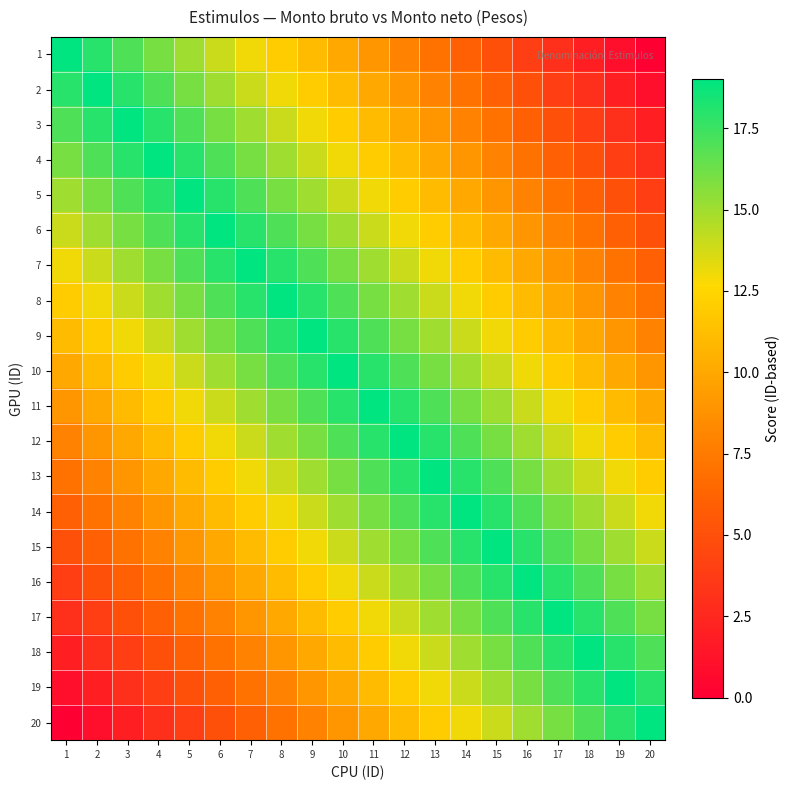

Reading right to left, what are all the values shown in this chart?

1: 20=0	19=1	18=2	17=3	16=4	15=5	14=6	13=7	12=8	11=9	10=10	9=11	8=12	7=13	6=14	5=15	4=16	3=17	2=18	1=19
2: 20=1	19=2	18=3	17=4	16=5	15=6	14=7	13=8	12=9	11=10	10=11	9=12	8=13	7=14	6=15	5=16	4=17	3=18	2=19	1=18
3: 20=2	19=3	18=4	17=5	16=6	15=7	14=8	13=9	12=10	11=11	10=12	9=13	8=14	7=15	6=16	5=17	4=18	3=19	2=18	1=17
4: 20=3	19=4	18=5	17=6	16=7	15=8	14=9	13=10	12=11	11=12	10=13	9=14	8=15	7=16	6=17	5=18	4=19	3=18	2=17	1=16
5: 20=4	19=5	18=6	17=7	16=8	15=9	14=10	13=11	12=12	11=13	10=14	9=15	8=16	7=17	6=18	5=19	4=18	3=17	2=16	1=15
6: 20=5	19=6	18=7	17=8	16=9	15=10	14=11	13=12	12=13	11=14	10=15	9=16	8=17	7=18	6=19	5=18	4=17	3=16	2=15	1=14
7: 20=6	19=7	18=8	17=9	16=10	15=11	14=12	13=13	12=14	11=15	10=16	9=17	8=18	7=19	6=18	5=17	4=16	3=15	2=14	1=13
8: 20=7	19=8	18=9	17=10	16=11	15=12	14=13	13=14	12=15	11=16	10=17	9=18	8=19	7=18	6=17	5=16	4=15	3=14	2=13	1=12
9: 20=8	19=9	18=10	17=11	16=12	15=13	14=14	13=15	12=16	11=17	10=18	9=19	8=18	7=17	6=16	5=15	4=14	3=13	2=12	1=11
10: 20=9	19=10	18=11	17=12	16=13	15=14	14=15	13=16	12=17	11=18	10=19	9=18	8=17	7=16	6=15	5=14	4=13	3=12	2=11	1=10
11: 20=10	19=11	18=12	17=13	16=14	15=15	14=16	13=17	12=18	11=19	10=18	9=17	8=16	7=15	6=14	5=13	4=12	3=11	2=10	1=9
12: 20=11	19=12	18=13	17=14	16=15	15=16	14=17	13=18	12=19	11=18	10=17	9=16	8=15	7=14	6=13	5=12	4=11	3=10	2=9	1=8
13: 20=12	19=13	18=14	17=15	16=16	15=17	14=18	13=19	12=18	11=17	10=16	9=15	8=14	7=13	6=12	5=11	4=10	3=9	2=8	1=7
14: 20=13	19=14	18=15	17=16	16=17	15=18	14=19	13=18	12=17	11=16	10=15	9=14	8=13	7=12	6=11	5=10	4=9	3=8	2=7	1=6
15: 20=14	19=15	18=16	17=17	16=18	15=19	14=18	13=17	12=16	11=15	10=14	9=13	8=12	7=11	6=10	5=9	4=8	3=7	2=6	1=5
16: 20=15	19=16	18=17	17=18	16=19	15=18	14=17	13=16	12=15	11=14	10=13	9=12	8=11	7=10	6=9	5=8	4=7	3=6	2=5	1=4
17: 20=16	19=17	18=18	17=19	16=18	15=17	14=16	13=15	12=14	11=13	10=12	9=11	8=10	7=9	6=8	5=7	4=6	3=5	2=4	1=3
18: 20=17	19=18	18=19	17=18	16=17	15=16	14=15	13=14	12=13	11=12	10=11	9=10	8=9	7=8	6=7	5=6	4=5	3=4	2=3	1=2
19: 20=18	19=19	18=18	17=17	16=16	15=15	14=14	13=13	12=12	11=11	10=10	9=9	8=8	7=7	6=6	5=5	4=4	3=3	2=2	1=1
20: 20=19	19=18	18=17	17=16	16=15	15=14	14=13	13=12	12=11	11=10	10=9	9=8	8=7	7=6	6=5	5=4	4=3	3=2	2=1	1=0